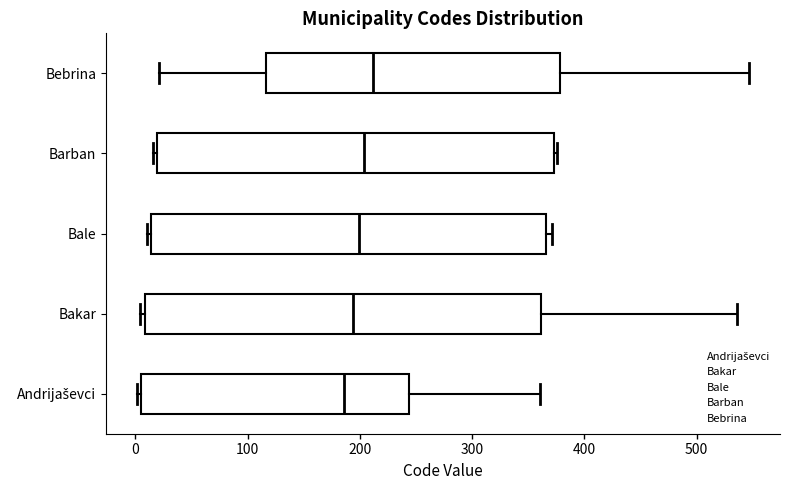

Reading bottom to top, transcribe this box plot: for each box, give where its median line is, the range the box spans, and where its two whiskers end, as read against the x-axis. The values are not printed on the chart, so give them approximately, as read against the axis.

Andrijaševci: median 190, box 0 to 240, whiskers 0 (just left of the box's left edge) to 360
Bakar: median 190, box 10 to 360, whiskers 0 to 540
Bale: median 200, box 10 to 370, whiskers 10 (just left of the box's left edge) to 370 (just right of the box's right edge)
Barban: median 200, box 20 to 370, whiskers 20 (just left of the box's left edge) to 380
Bebrina: median 210, box 120 to 380, whiskers 20 to 550